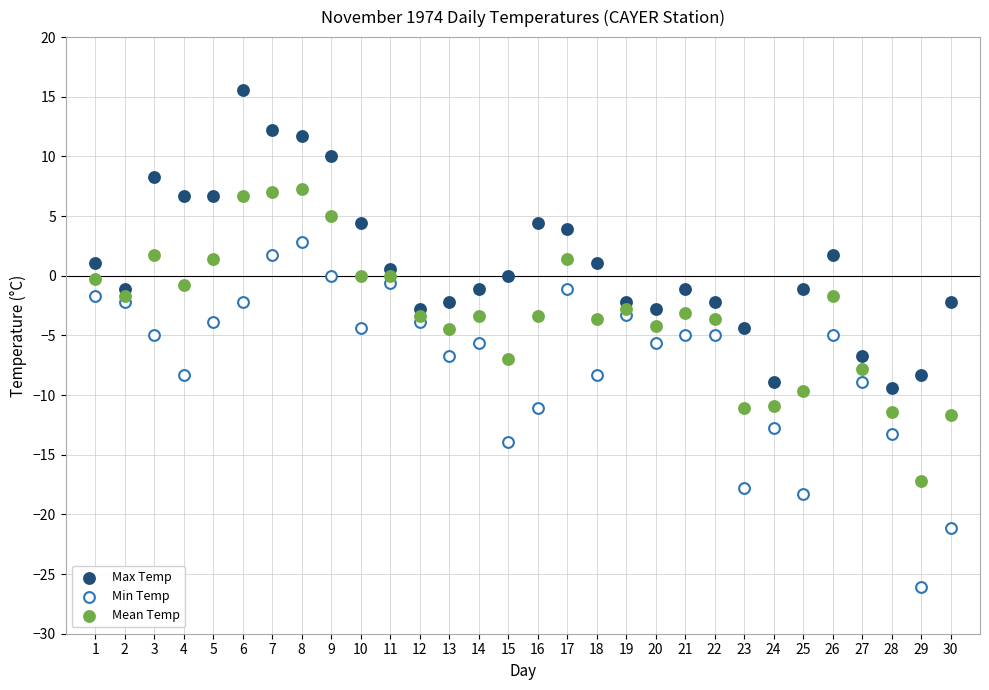

Which series has the widest spread of Y values?

Min Temp